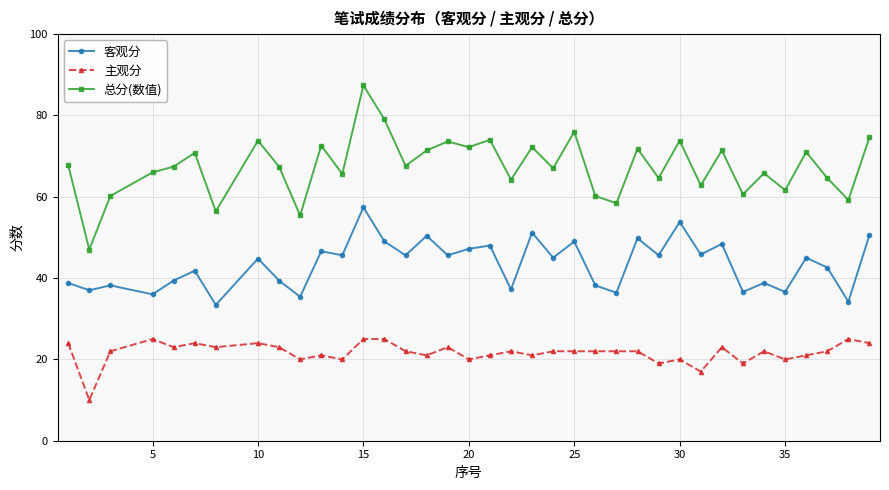

Which series has the largest total across all categories?

总分(数值)